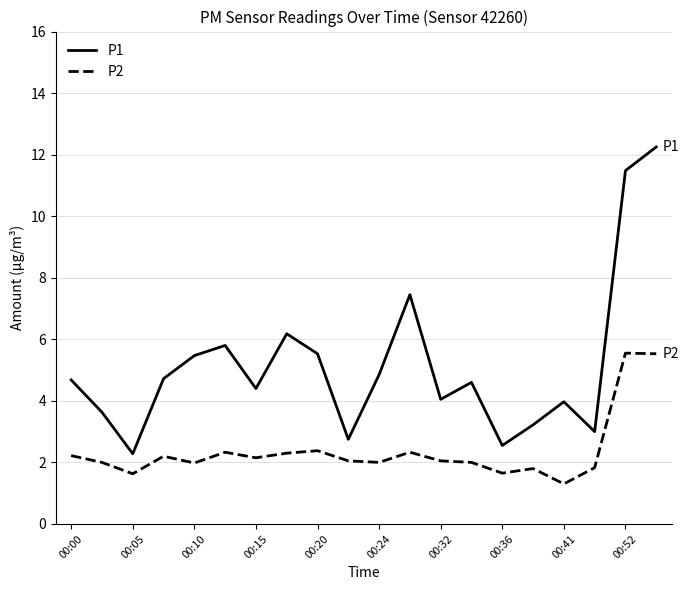

True or false: P2 has more than 0 interior local peaks.

True